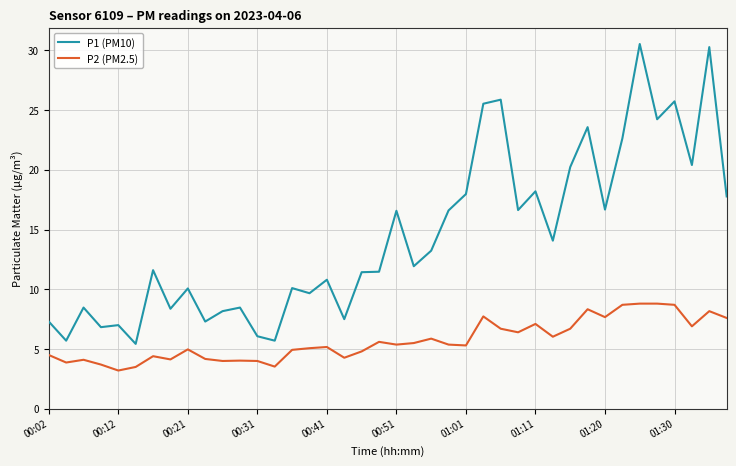

What is the average value of the P1 (PM10) series?

14.4